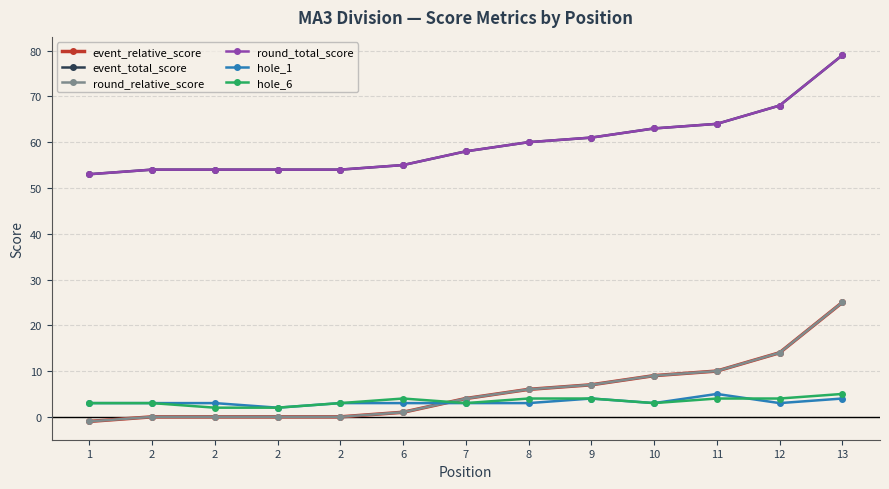

List the series in order of their peak value, highest first.

event_total_score, round_total_score, event_relative_score, round_relative_score, hole_1, hole_6